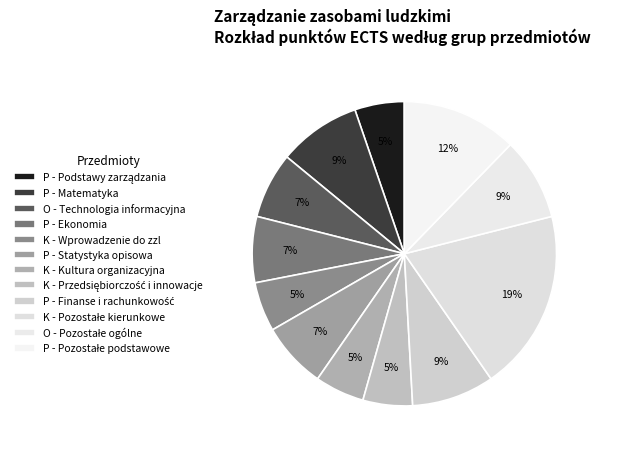

How many slices are in this pie chart?

12